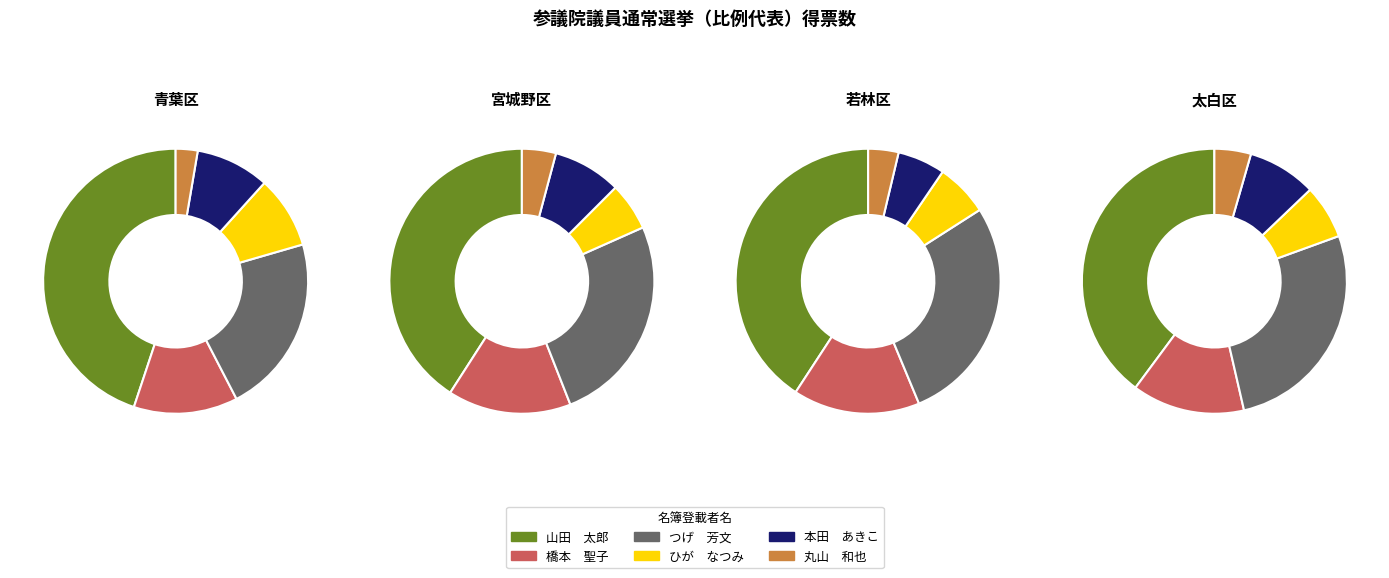

Does つげ　芳文 account for over 50% of the chart?

No